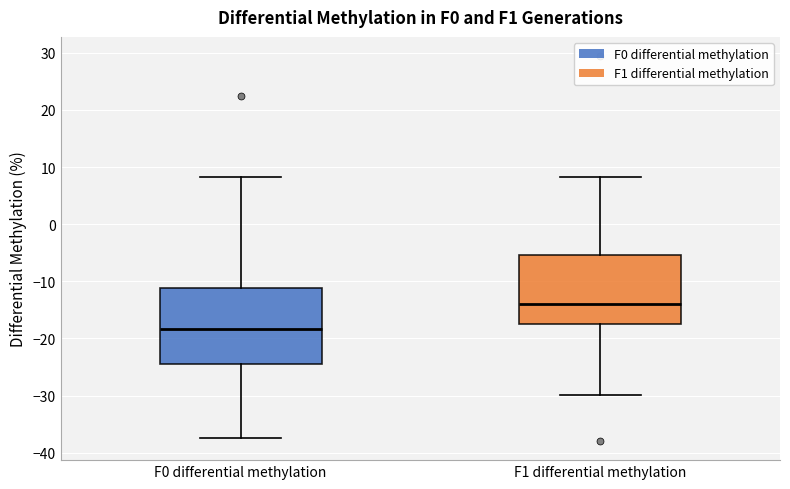

Where does the upper whisker of the box for F1 differential methylation end on the y-axis? The values are not printed on the chart, so give them approximately, as read against the axis.

8